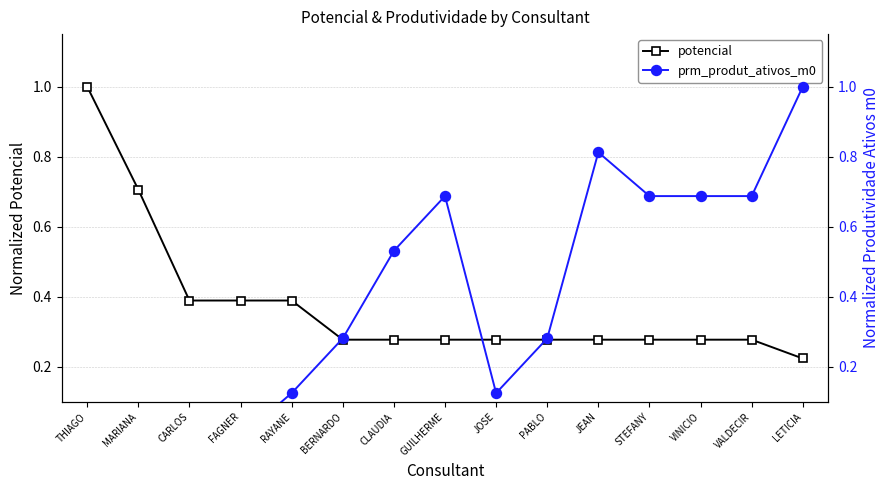

What is the total value across all series at STEFANY?

1.0